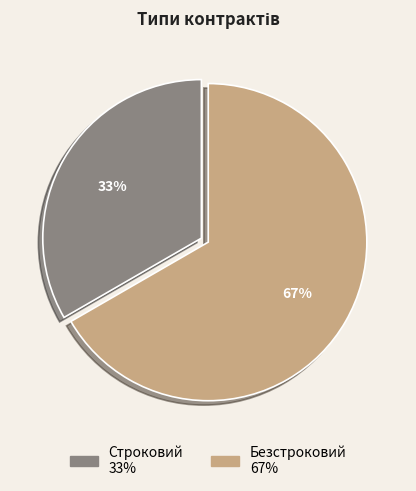

Between Безстроковий and Строковий, which is larger?

Безстроковий